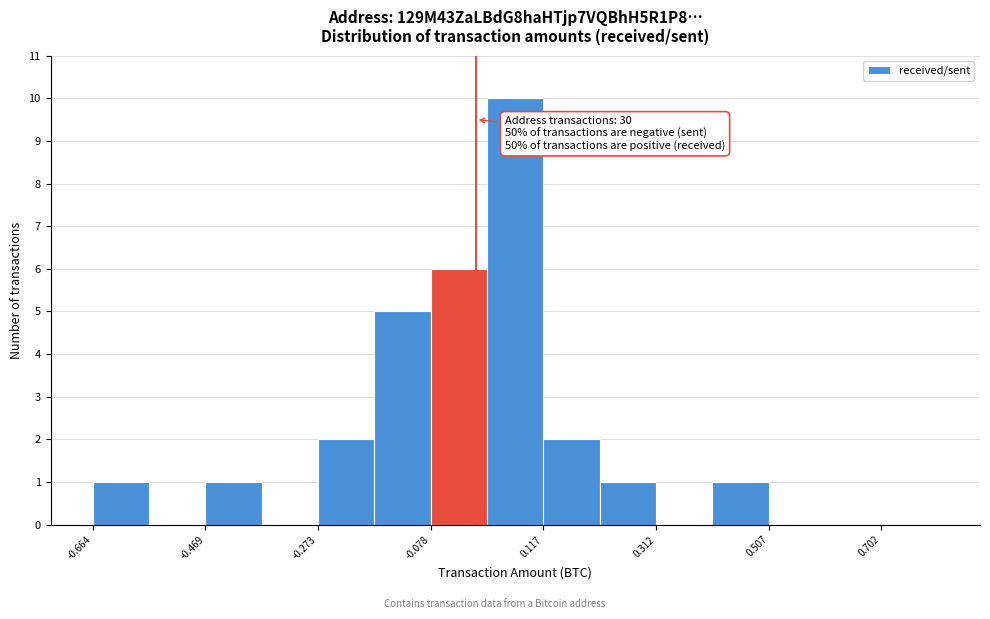

Which range on the x-axis has the tallest bar?

0.02 to 0.12